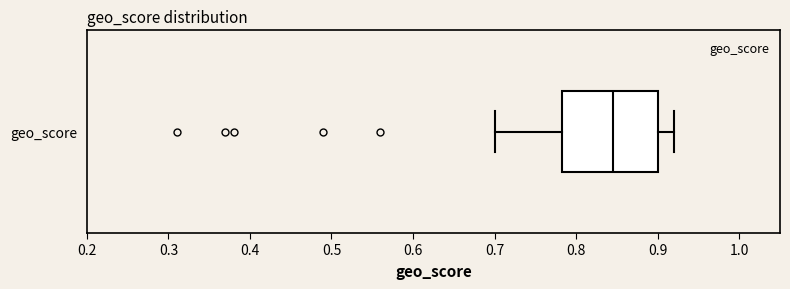

Transcribe this box plot: give where the median line is, the range the box spans, and where the two whiskers end, as read against the x-axis. The values are not printed on the chart, so give them approximately, as read against the axis.

median 0.85, box 0.78 to 0.90, whiskers 0.70 to 0.92